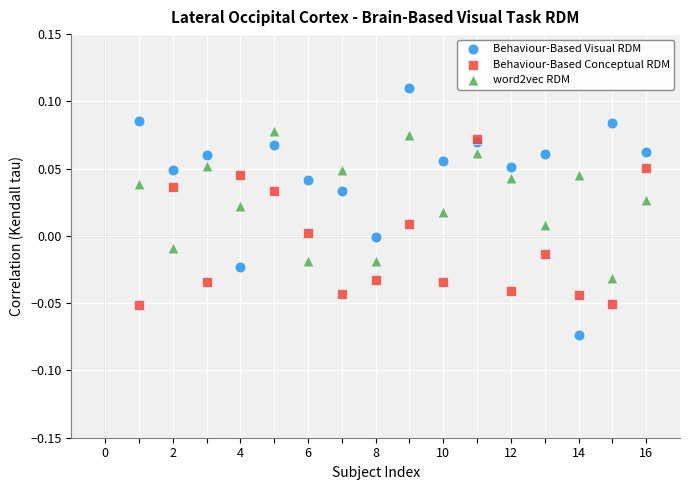

Which series contains the highest Y value?

Behaviour-Based Visual RDM